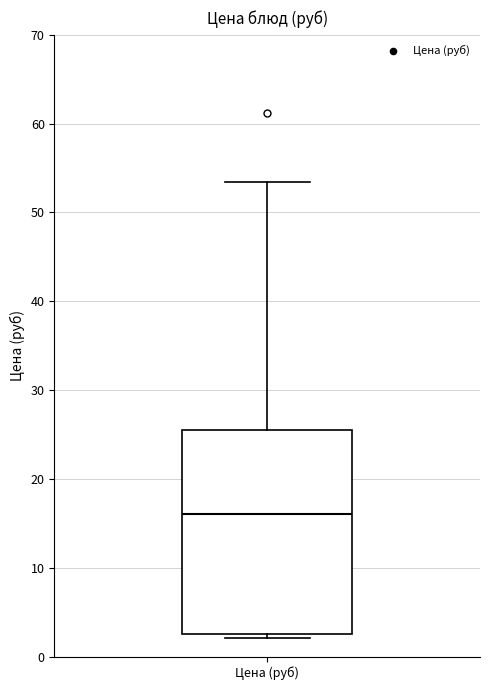

Read this box plot against the y-axis: the position of the median line, the range covered by the box, and the ends of both whiskers. The values are not printed on the chart, so give them approximately, as read against the axis.

median 16, box 3 to 26, whiskers 2 to 53